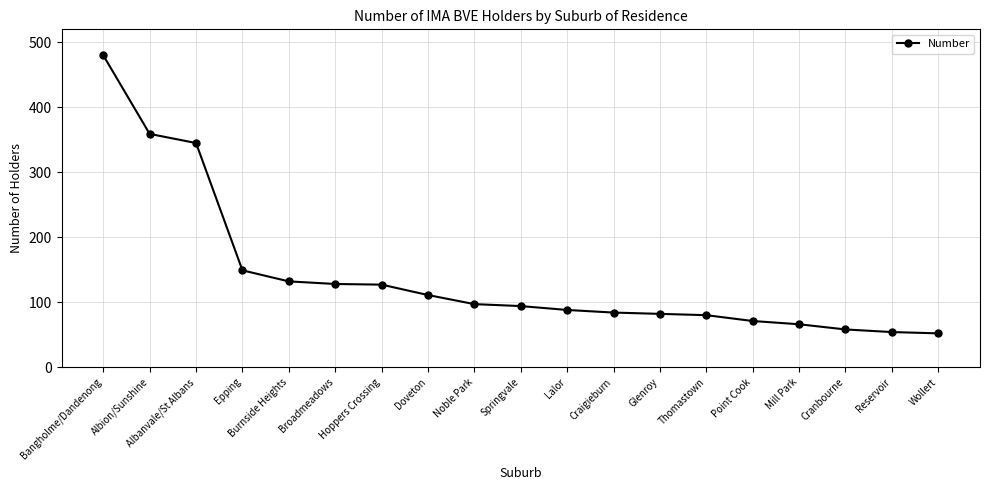

What is the label of the 17th point from the left?

Cranbourne